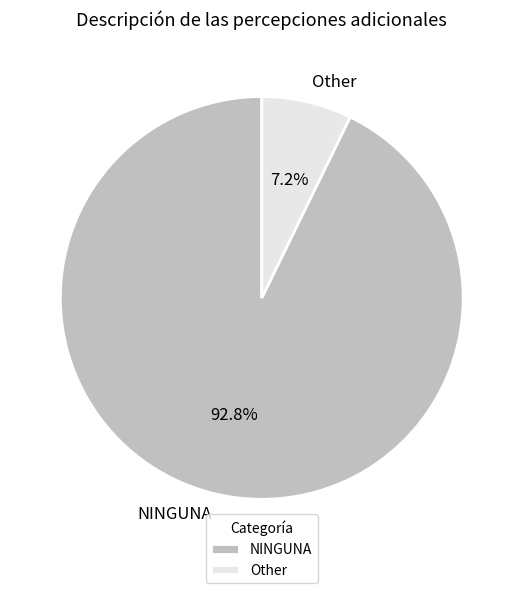

Does Other account for over 50% of the chart?

No